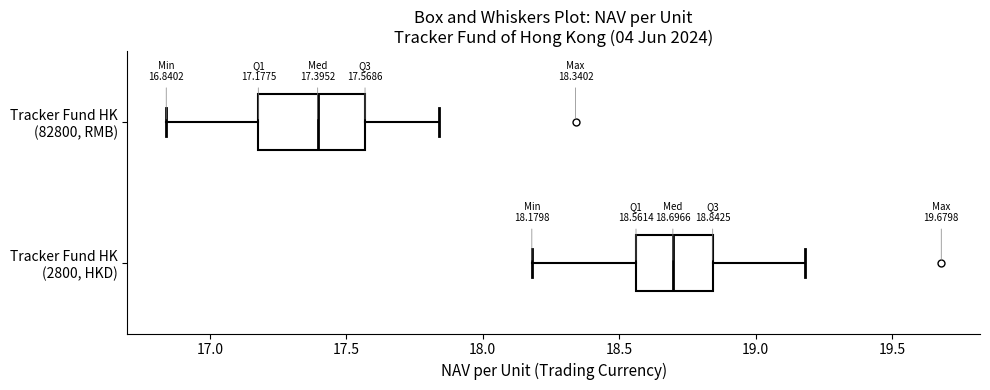

Which box is the widest, from its left edge to its right edge?

Tracker Fund HK (82800, RMB)